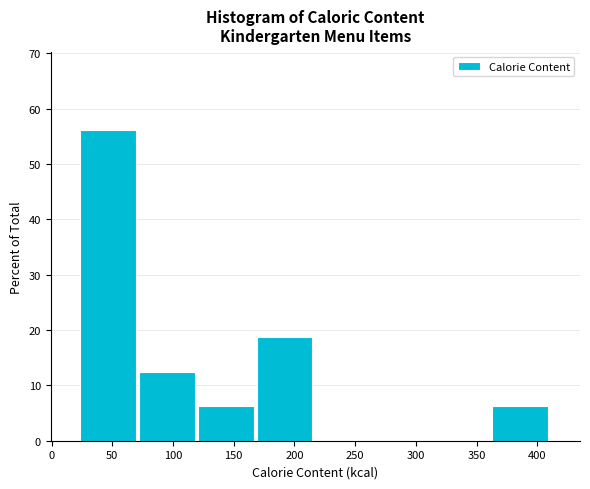

Reading left to right, transcribe this chart: for each bar, give the range it covers on the x-axis and its height. Neither the bar edges nor the heights are printed on the chart, so give them approximately, as read against the axes.

25 to 70: 56
70 to 120: 13
120 to 170: 6
170 to 215: 19
215 to 265: 0
265 to 315: 0
315 to 365: 0
365 to 410: 6